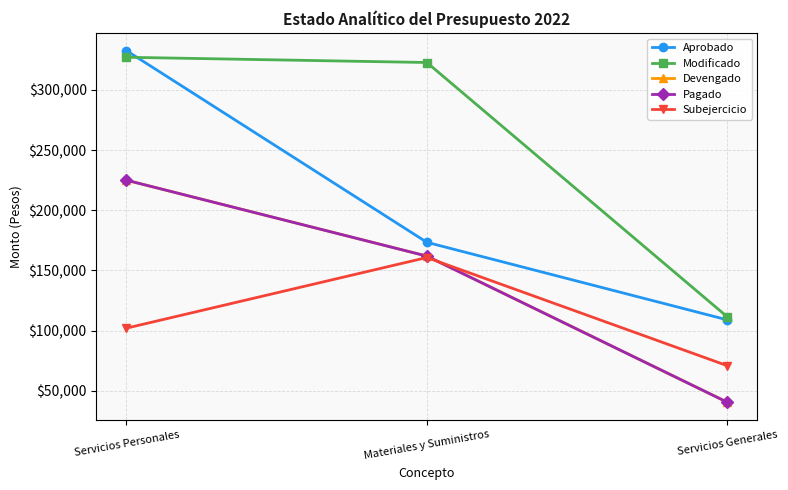

Does the chart have visible grid lines?

Yes